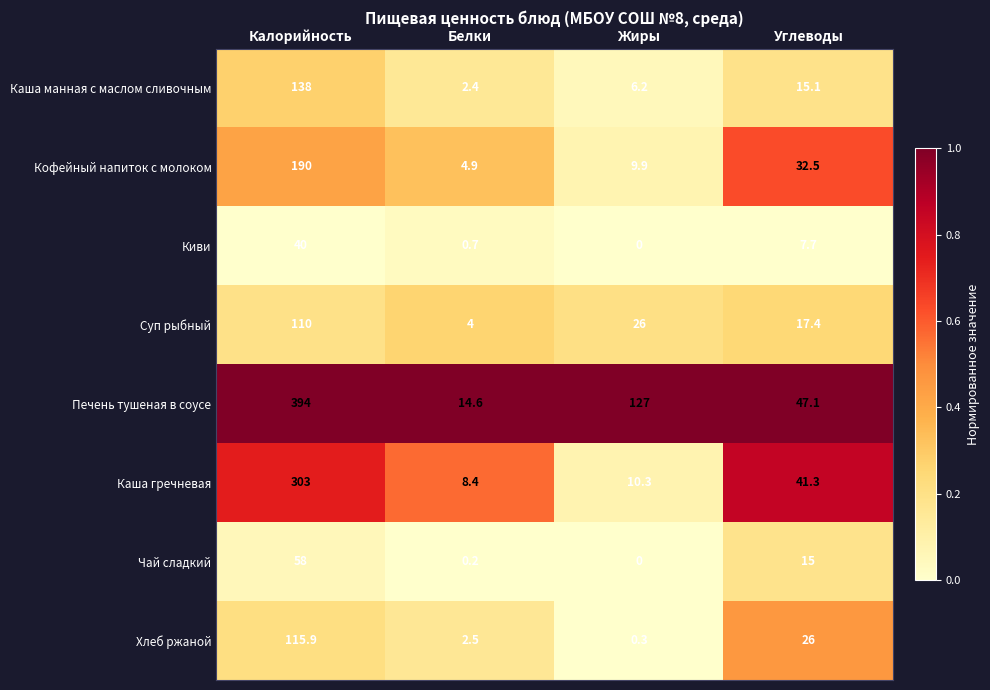

What is the average value of the Хлеб ржаной series?

36.2